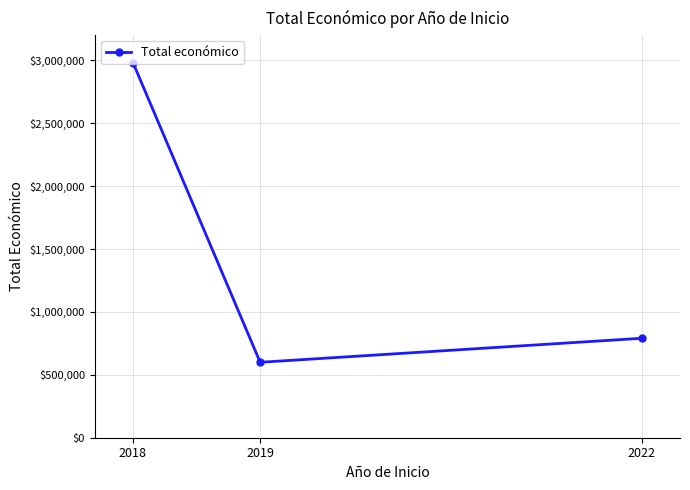

List the labels in order of value, smallest first.

2019, 2022, 2018